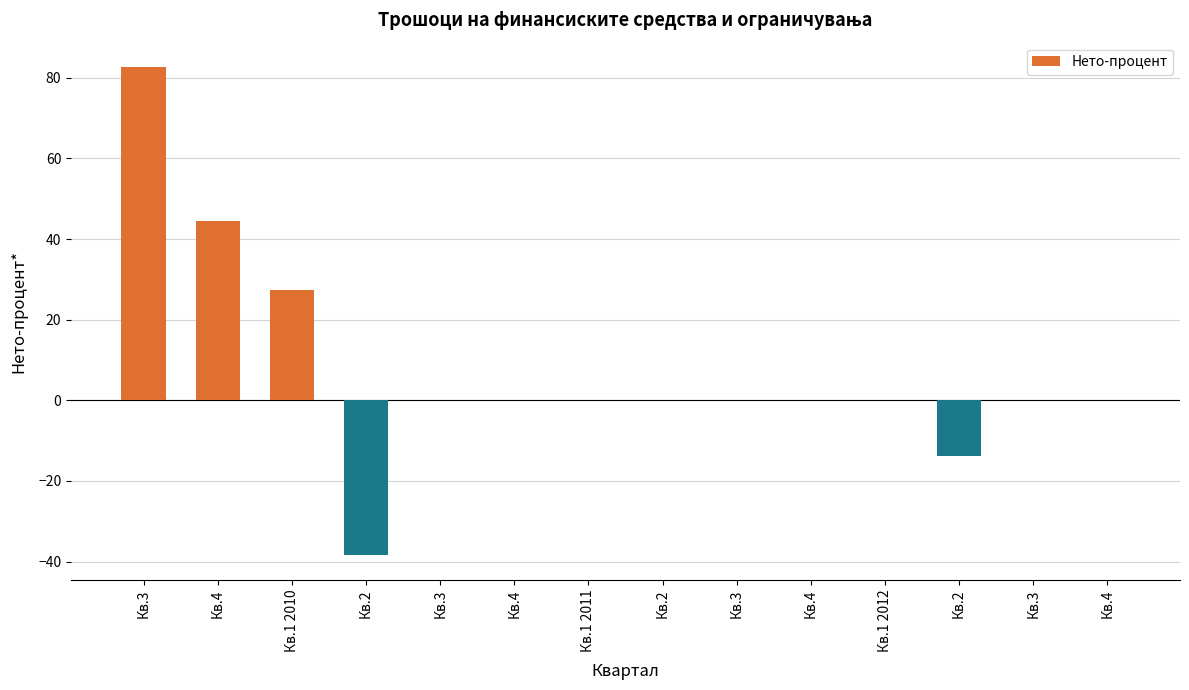

True or false: the data shows 141.4 at Кв.3.

False